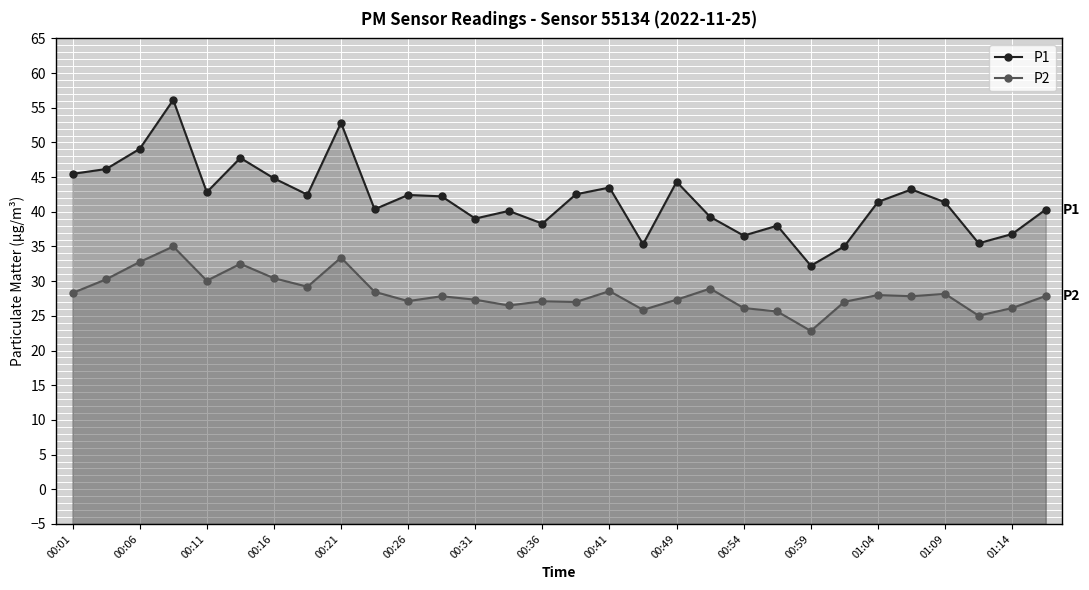

What is the average value of the P2 series?

28.3